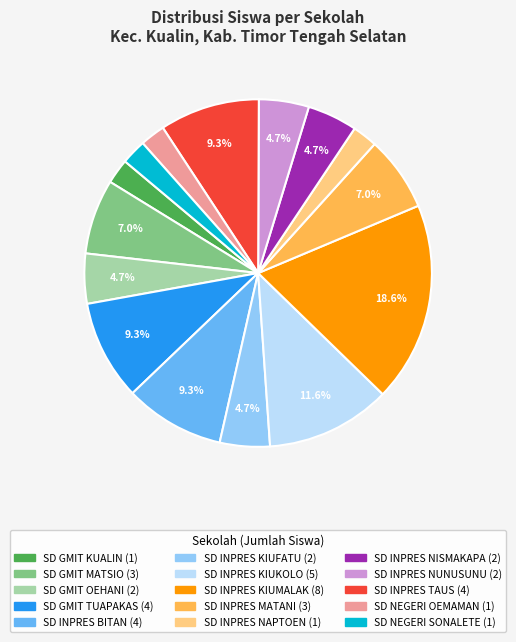

Which slice is the largest?

SD INPRES KIUMALAK